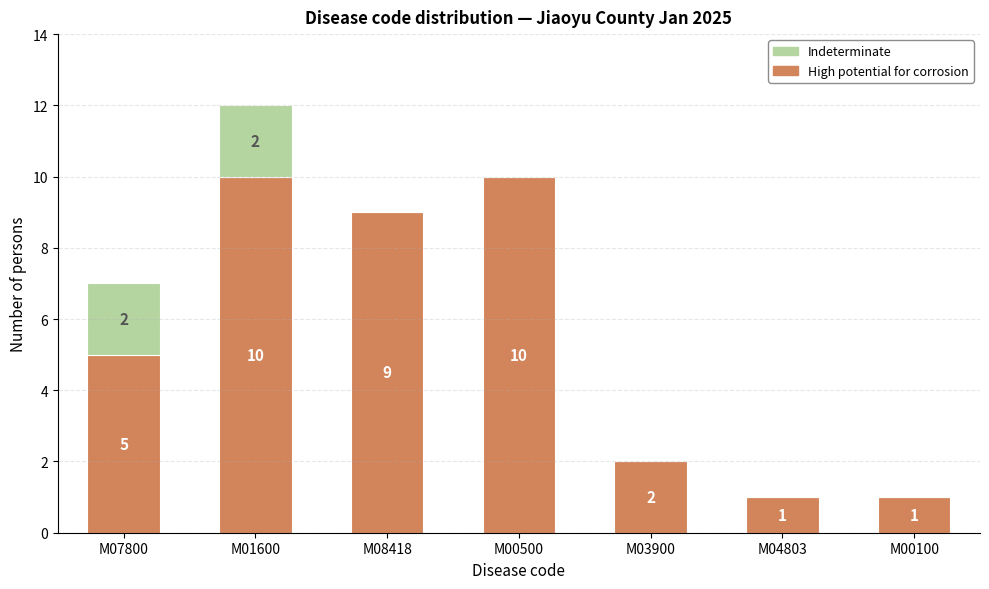

Reading left to right, transcribe the values for High potential for corrosion.

M07800=5	M01600=10	M08418=9	M00500=10	M03900=2	M04803=1	M00100=1